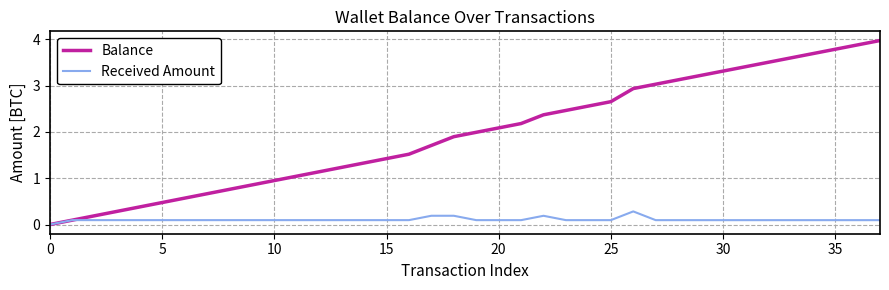

What is the maximum value for Balance?

4.0